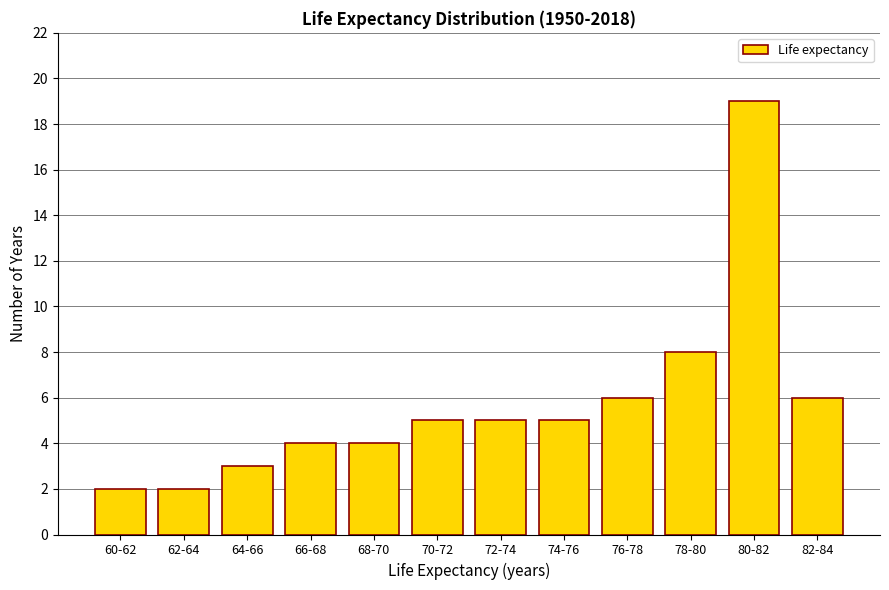

Reading left to right, transcribe all the data shown in this chart.

60-62=2	62-64=2	64-66=3	66-68=4	68-70=4	70-72=5	72-74=5	74-76=5	76-78=6	78-80=8	80-82=19	82-84=6